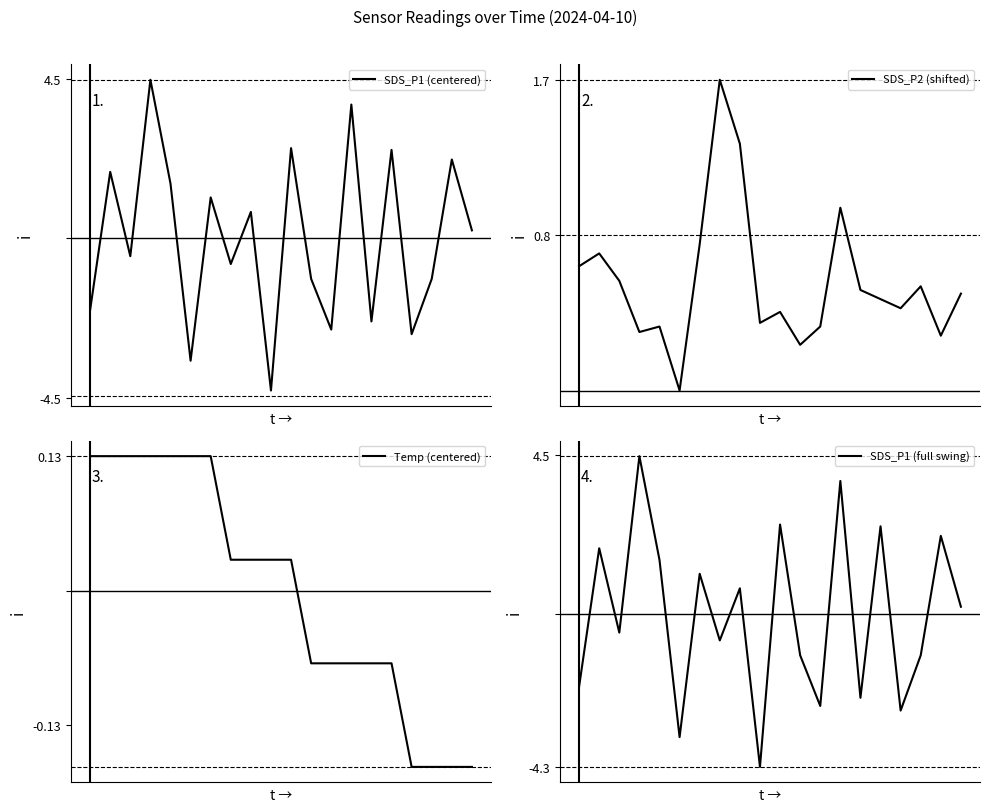

What is the minimum value shown in the chart?

-4.3